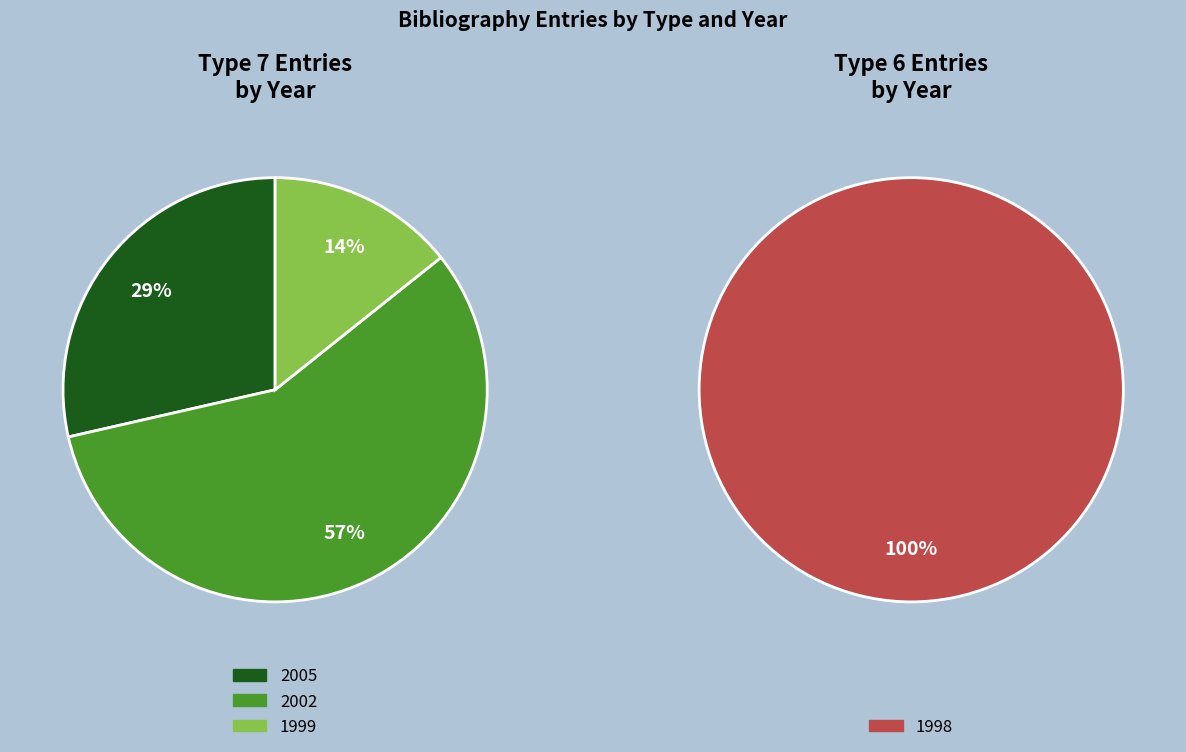

Approximately how many times larger is the value at 7 compared to 6?

7.0